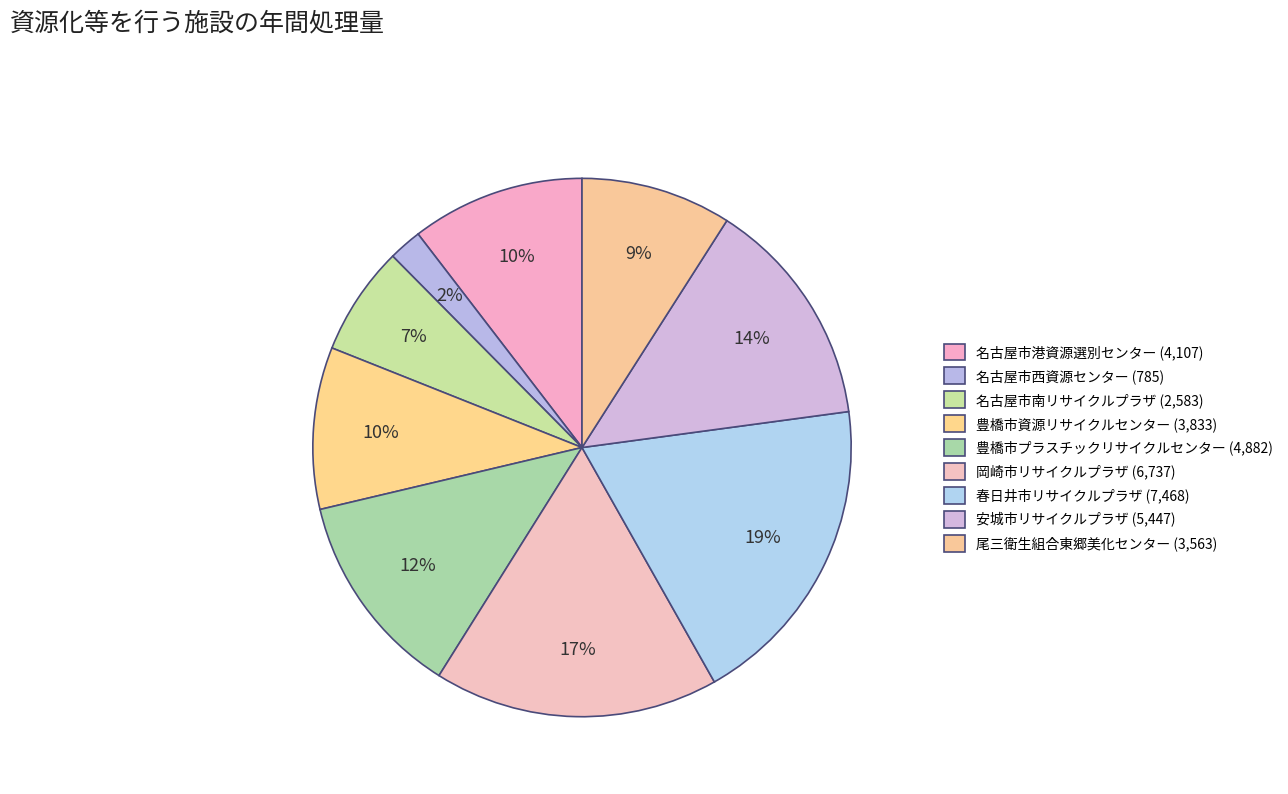

Which category has the biggest portion of the pie?

春日井市リサイクルプラザ